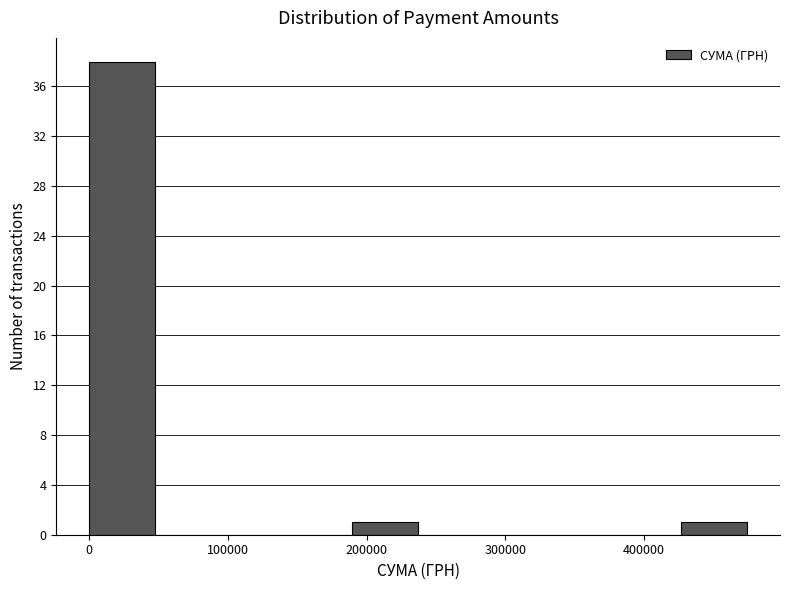

Reading left to right, transcribe this chart: for each bar, give the range it covers on the x-axis and its height. Neither the bar edges nor the heights are printed on the chart, so give them approximately, as read against the axes.

0 to 50000: 38
50000 to 90000: 0
90000 to 140000: 0
140000 to 190000: 0
190000 to 240000: 1
240000 to 280000: 0
280000 to 330000: 0
330000 to 380000: 0
380000 to 430000: 0
430000 to 470000: 1